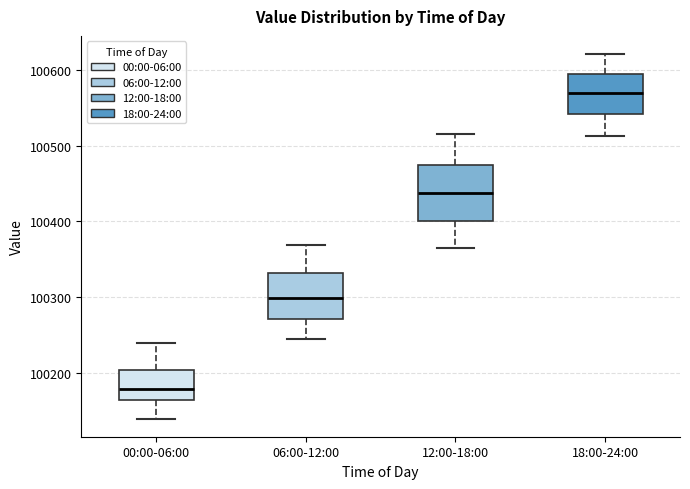

Comparing the boxes themselves (not the whiskers), which one is the tallest?

12:00-18:00